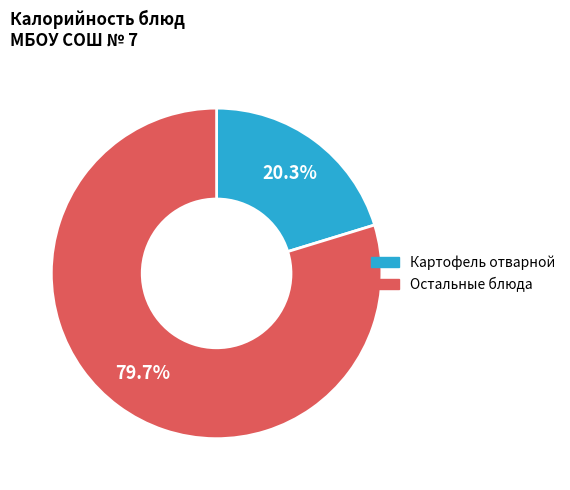

Is there any slice that represents more than half of the pie?

Yes